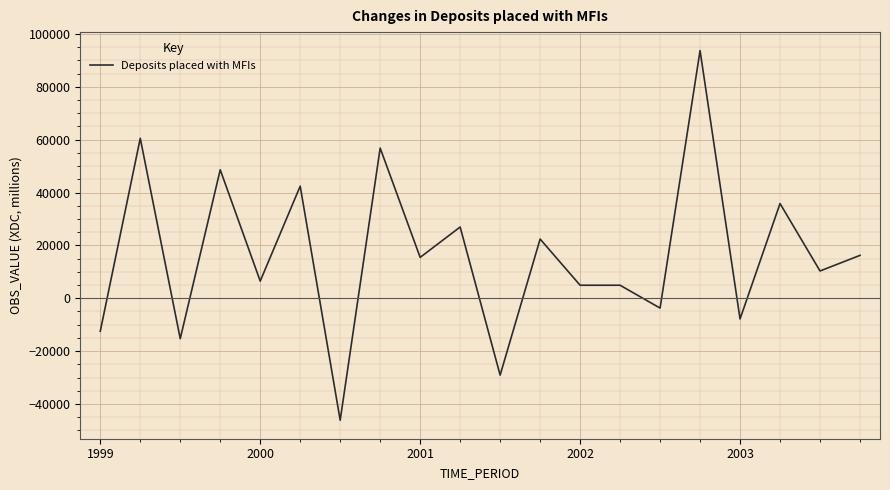

What is the difference between the maximum and minimum values?

139848